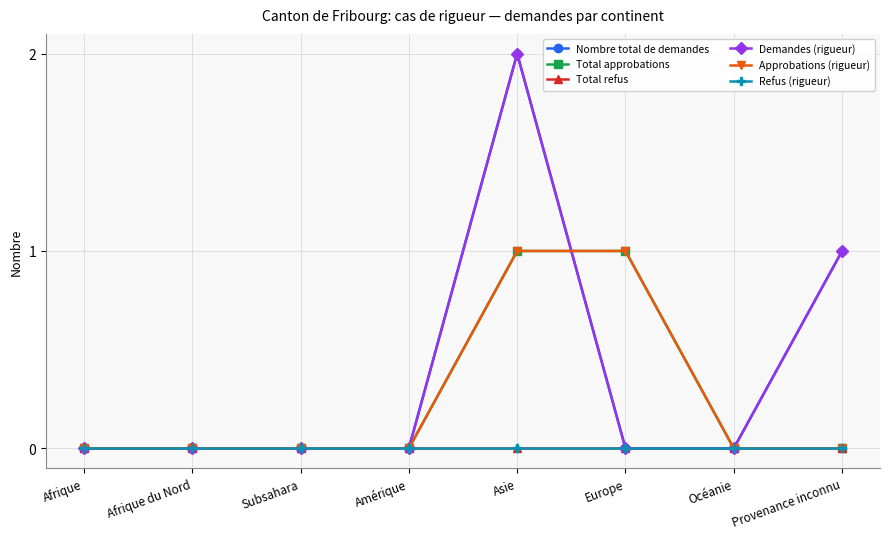

True or false: Total refus has a value of 0 at Europe.

True